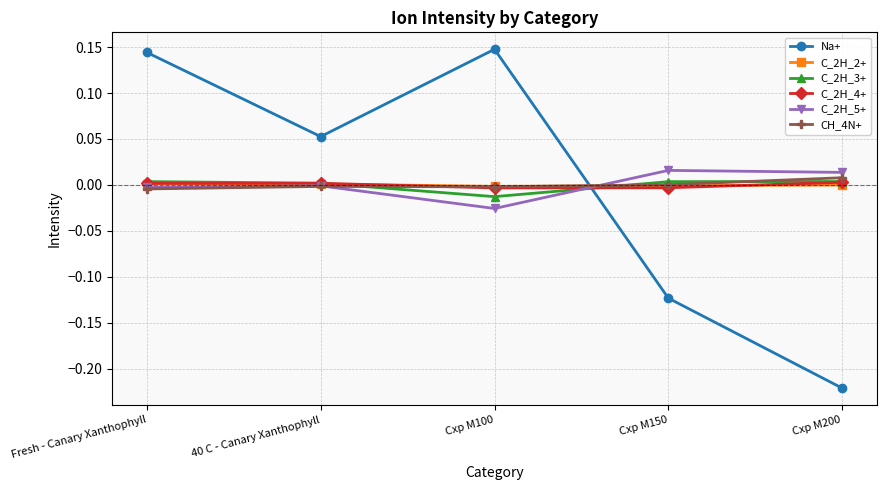

Which category has the lowest value across all series?

Cxp M200